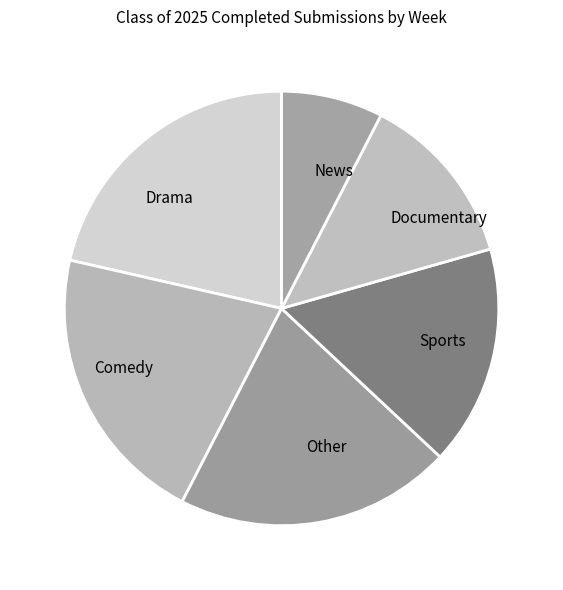

Which category has the smallest portion of the pie?

News